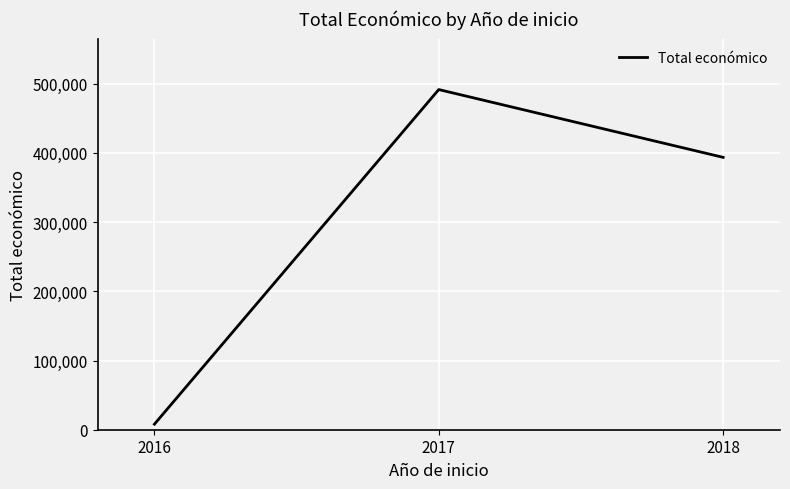

What is the difference between the maximum and second lowest values?

97940